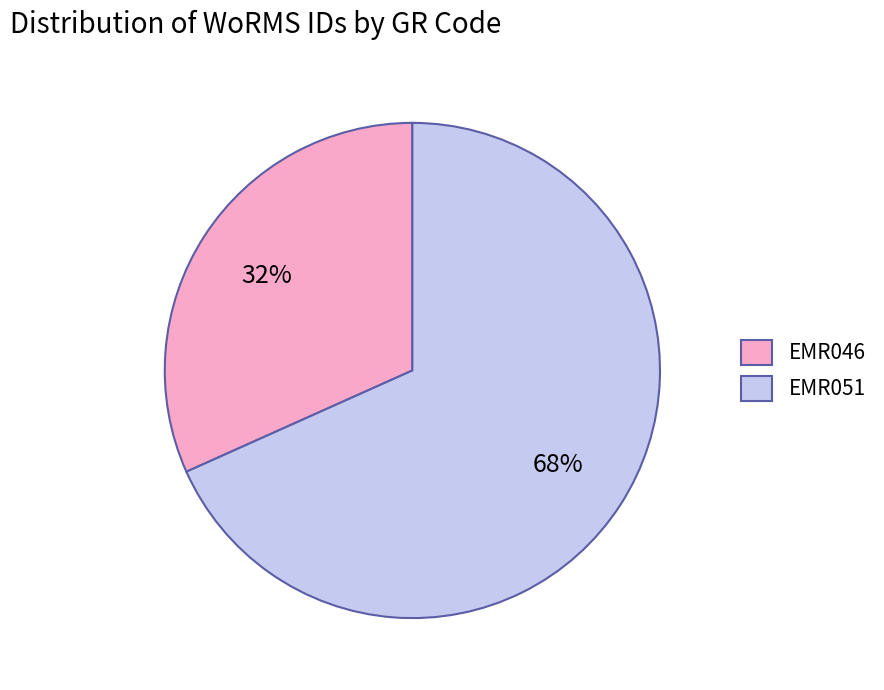

To the nearest percent, what is the average slice percentage?

50%